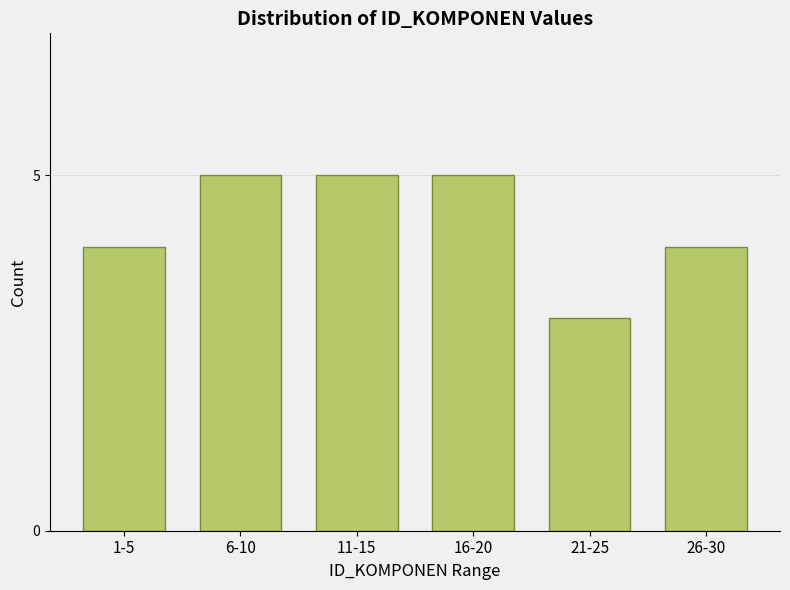

Reading left to right, extract all data points from this chart.

1-5=4	6-10=5	11-15=5	16-20=5	21-25=3	26-30=4